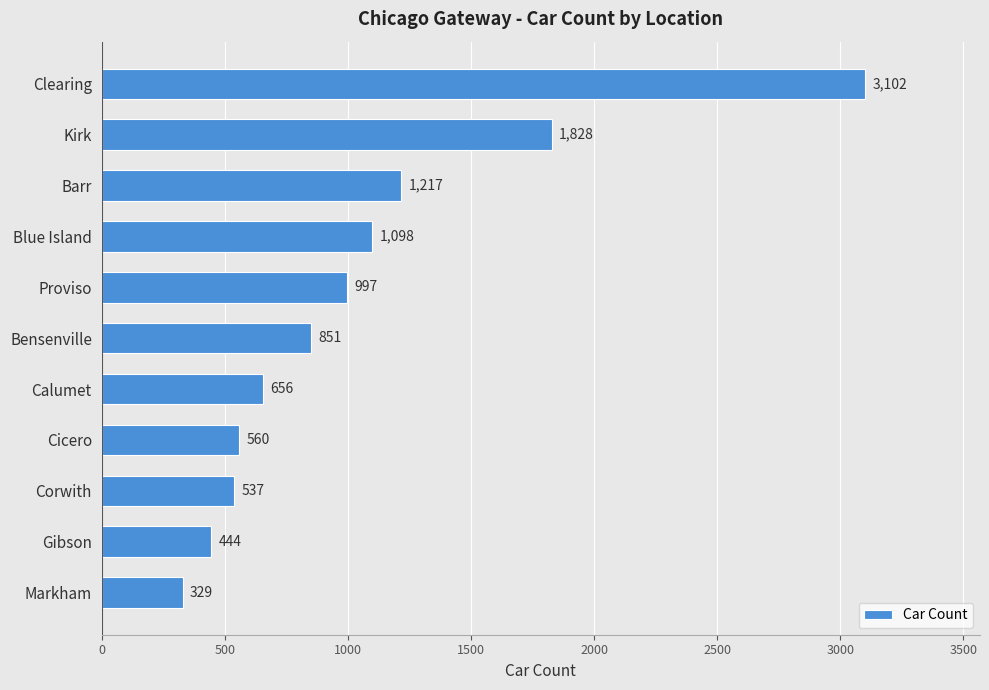

The chart shows a value of 131 at Markham. True or false?

False